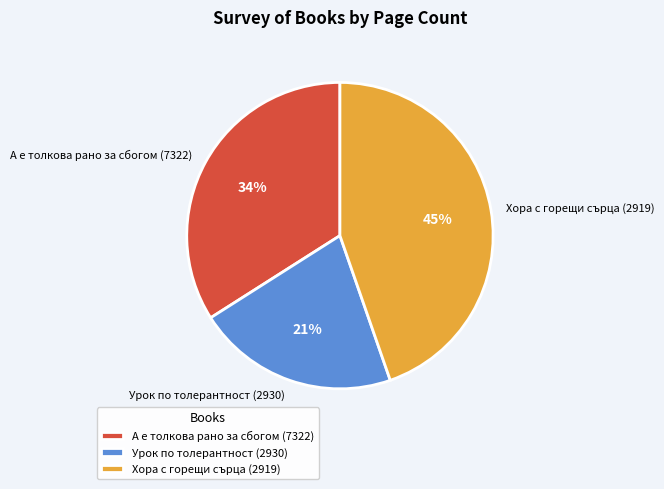

Between Хора с горещи сърца (2919) and А е толкова рано за сбогом (7322), which is larger?

Хора с горещи сърца (2919)